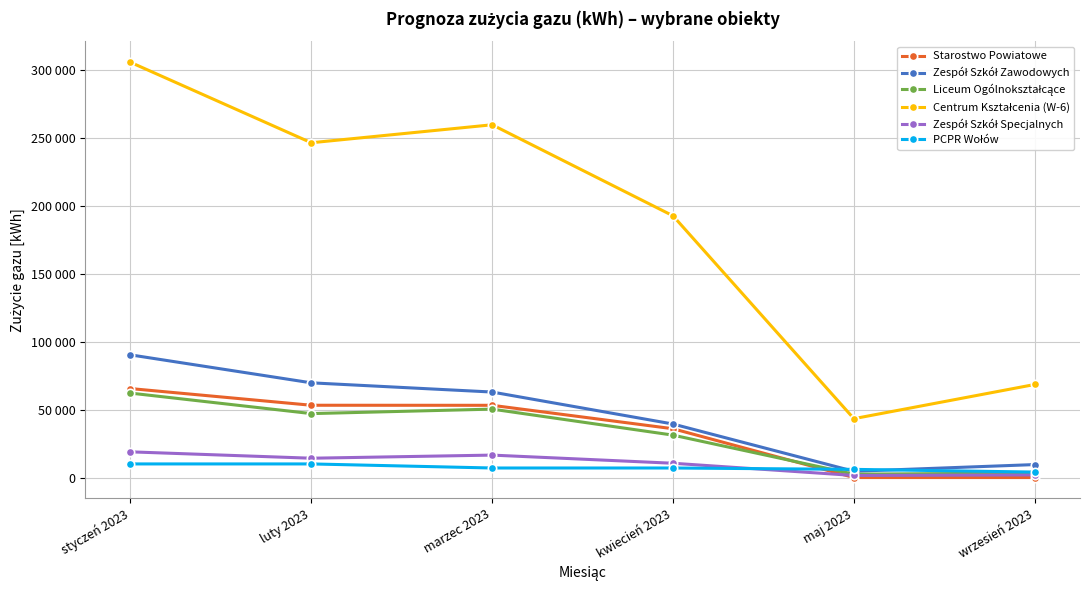

Is this an area chart (filled region under the line)?

No